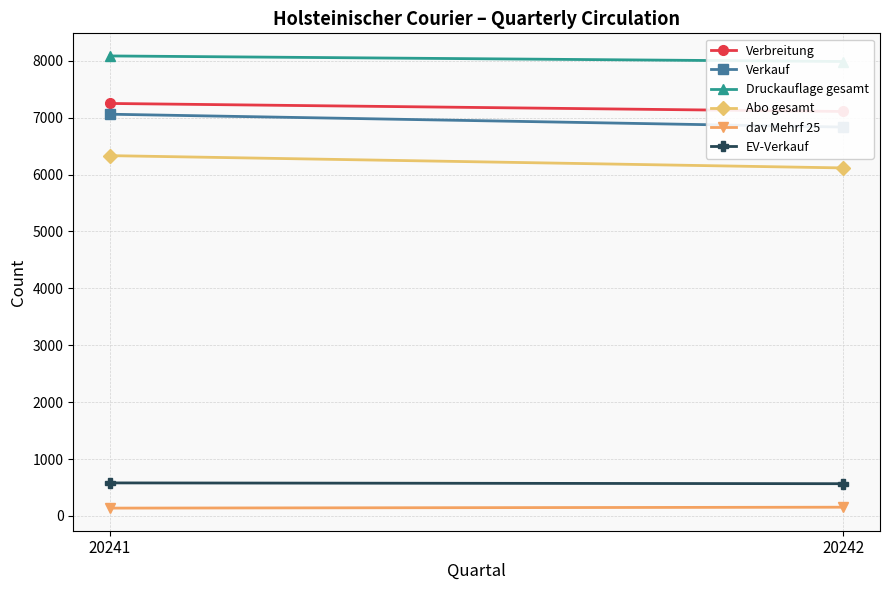

True or false: Druckauflage gesamt has a value of 7986 at 20242.

True